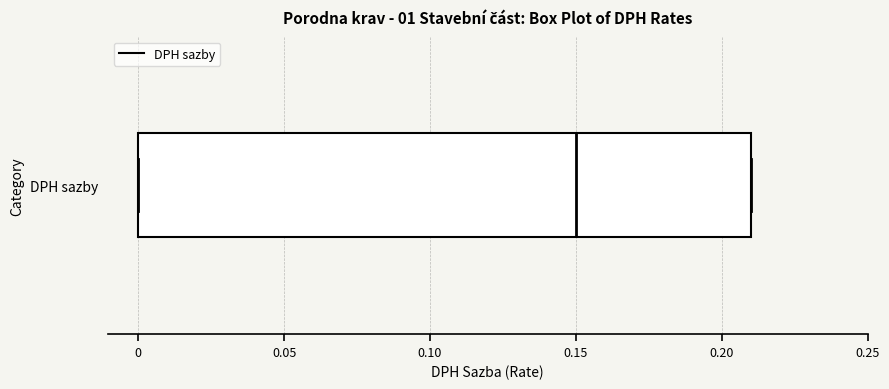

Transcribe this box plot: give where the median line is, the range the box spans, and where the two whiskers end, as read against the x-axis. The values are not printed on the chart, so give them approximately, as read against the axis.

median 0.15, box 0.00 to 0.21, whiskers 0.00 to 0.21